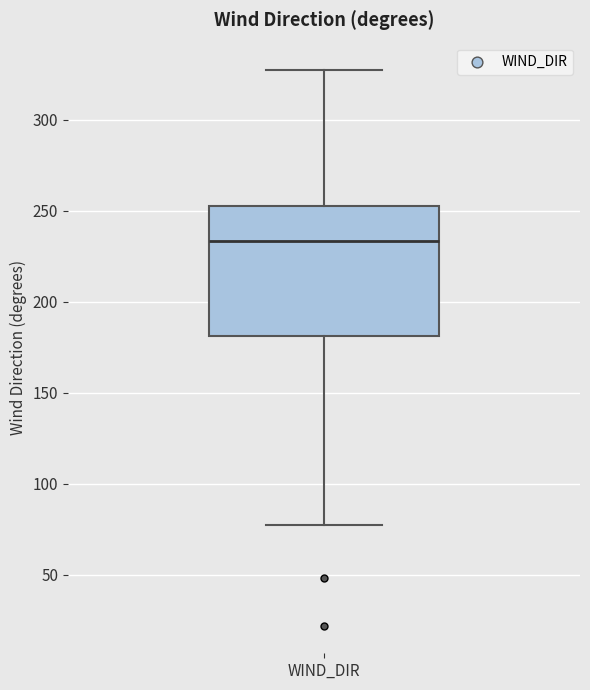

Transcribe this box plot: give where the median line is, the range the box spans, and where the two whiskers end, as read against the y-axis. The values are not printed on the chart, so give them approximately, as read against the axis.

median 235, box 180 to 255, whiskers 75 to 325